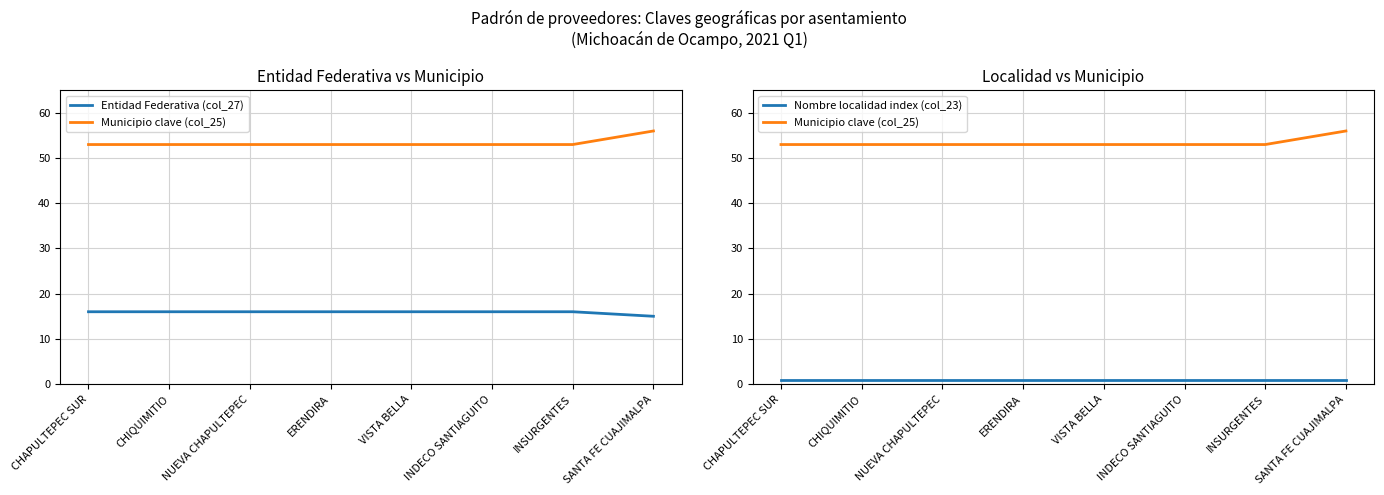

List the series in order of their overall mean, lowest first.

Nombre localidad index (col_23), Entidad Federativa (col_27), Municipio clave (col_25)